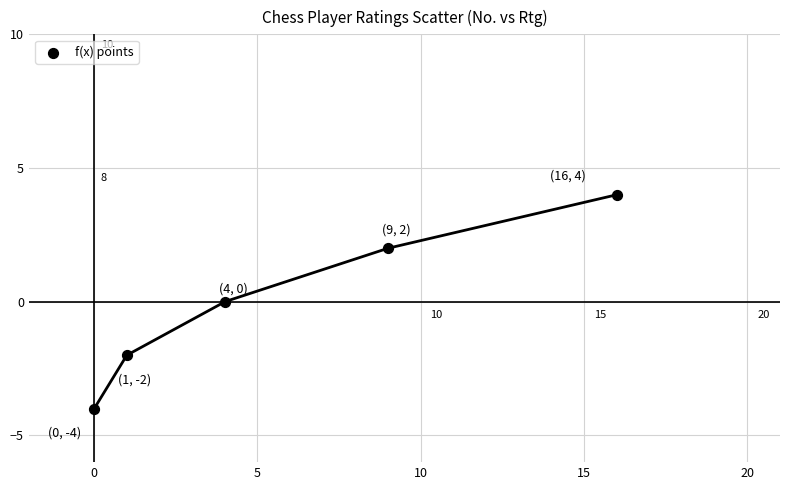

What is the average X value?

6